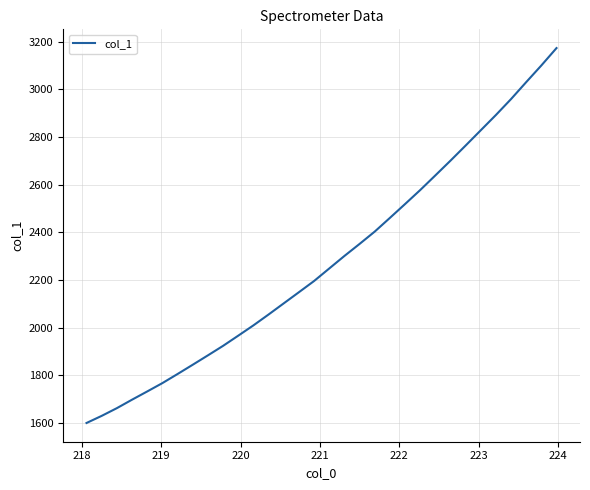

What is the minimum value shown in the chart?

1600.2